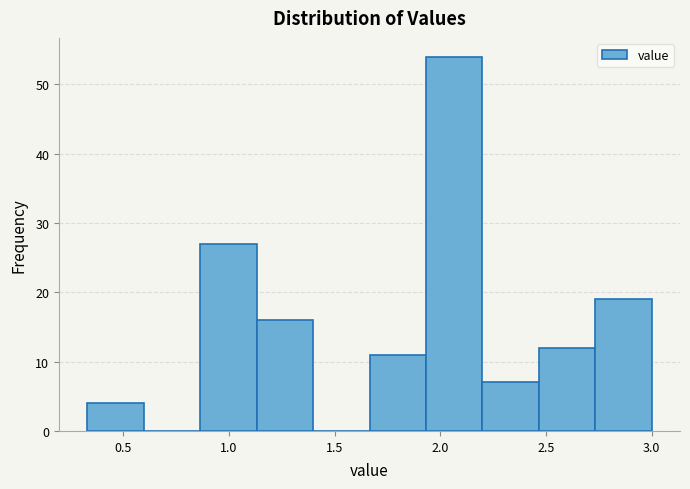

Over which range of the x-axis is the bar tallest?

1.95 to 2.20